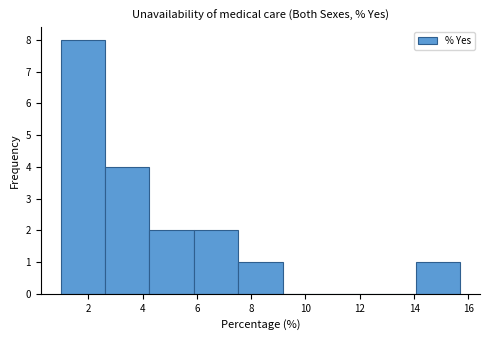

Reading left to right, transcribe this chart: for each bar, give the range it covers on the x-axis and its height. Neither the bar edges nor the heights are printed on the chart, so give them approximately, as read against the axes.

1.0 to 2.6: 8
2.6 to 4.2: 4
4.2 to 5.8: 2
5.8 to 7.6: 2
7.6 to 9.2: 1
9.2 to 10.8: 0
10.8 to 12.4: 0
12.4 to 14.0: 0
14.0 to 15.6: 1